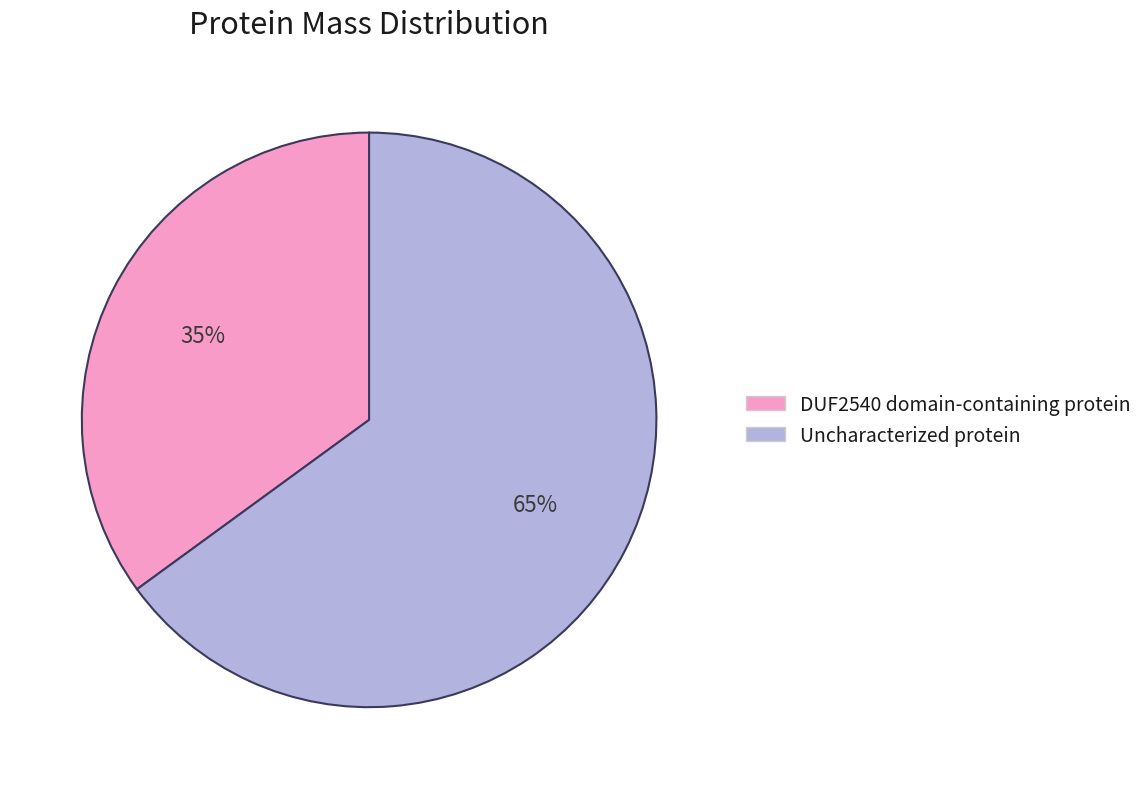

The DUF2540 domain-containing protein slice represents 35% of the pie. True or false?

True